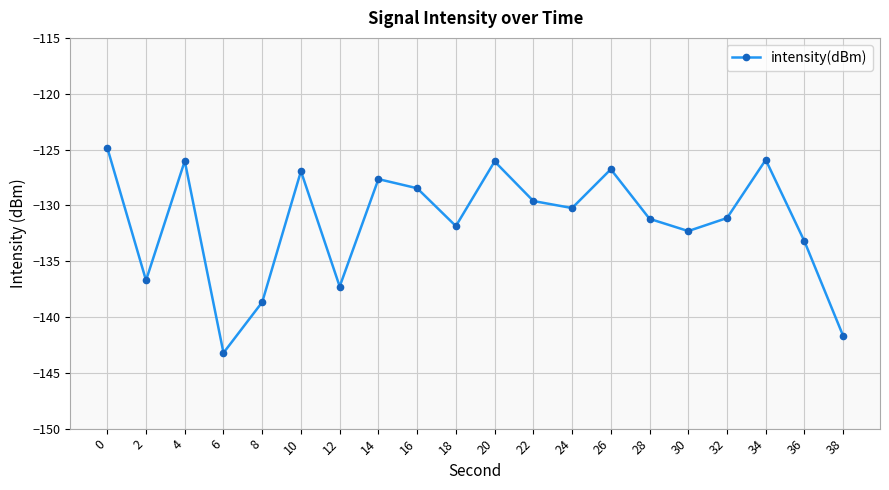

How many data points does each series have?

20